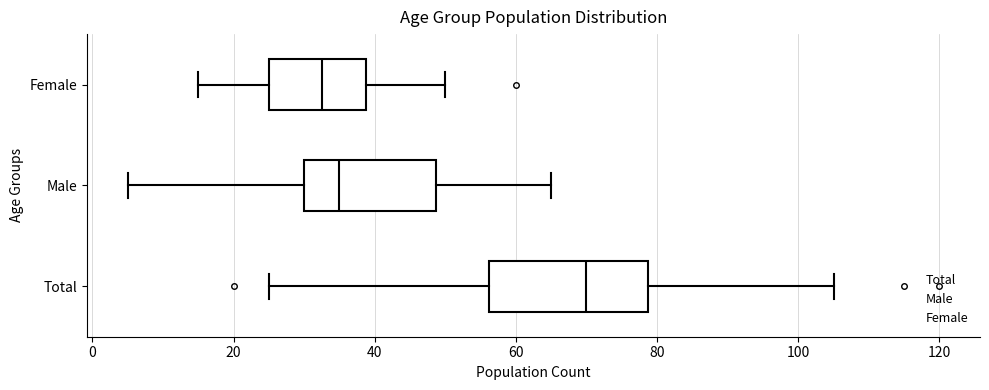

Where does the left whisker of the box for Total end on the x-axis? The values are not printed on the chart, so give them approximately, as read against the axis.

26